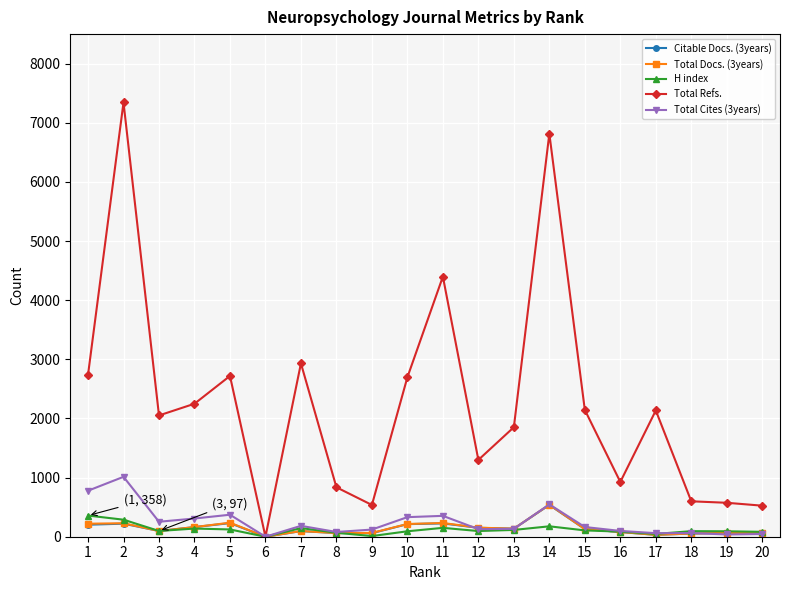

Which series has the largest total across all categories?

Total Refs.